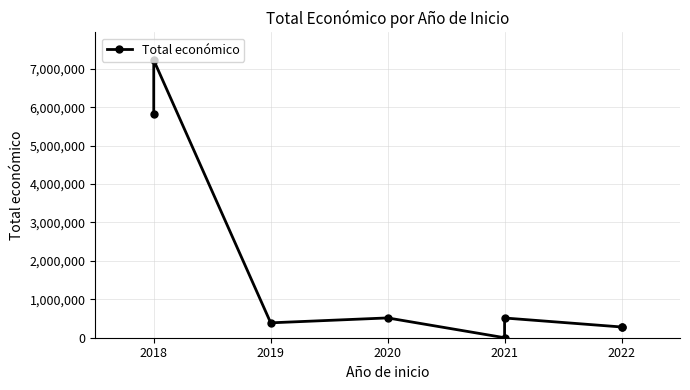

Read the value at 2021.

513192